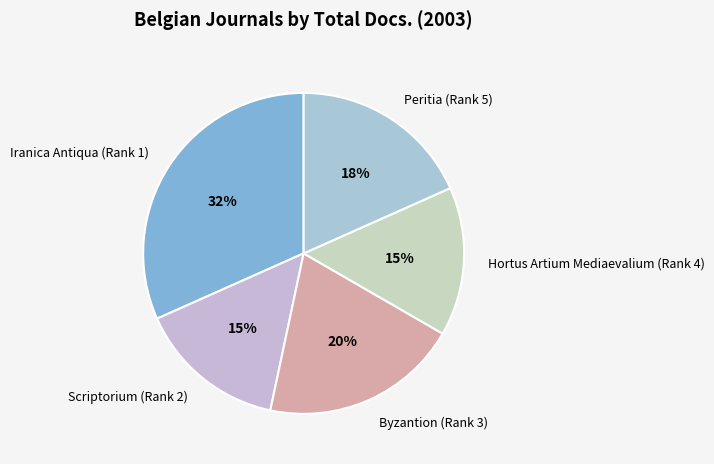

Is there a majority slice in this chart?

No